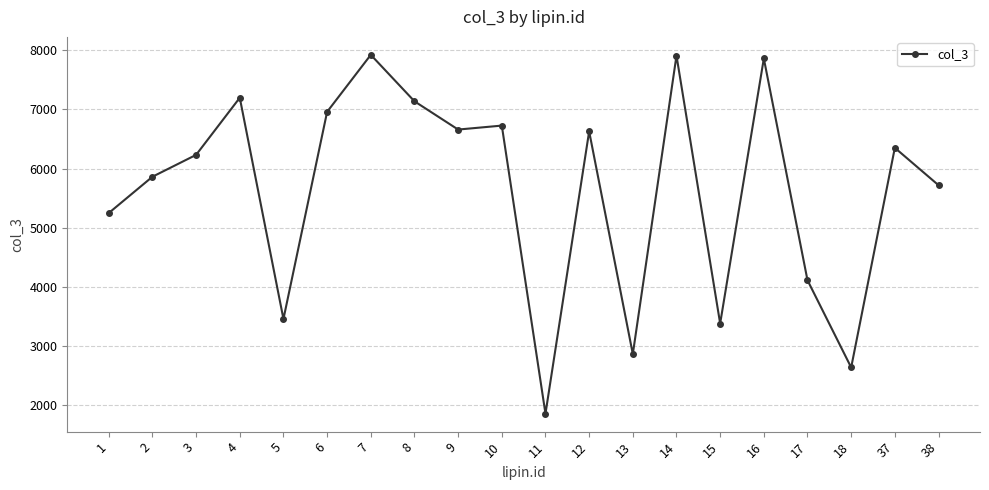

What is the difference between the second highest and second lowest values?

5274